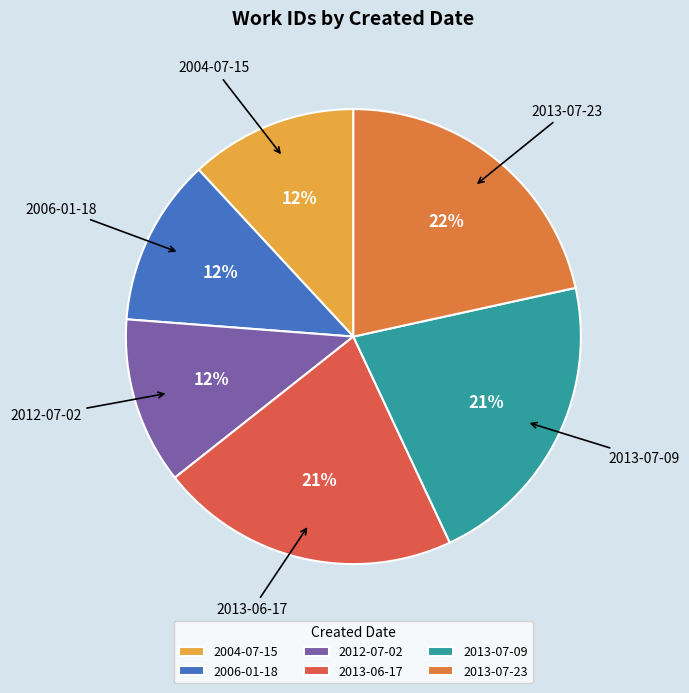

Is there any slice that represents more than half of the pie?

No